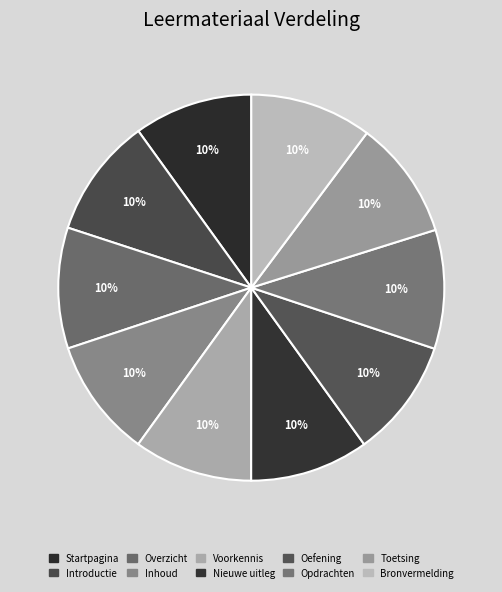

The Voorkennis slice represents 10% of the pie. True or false?

True